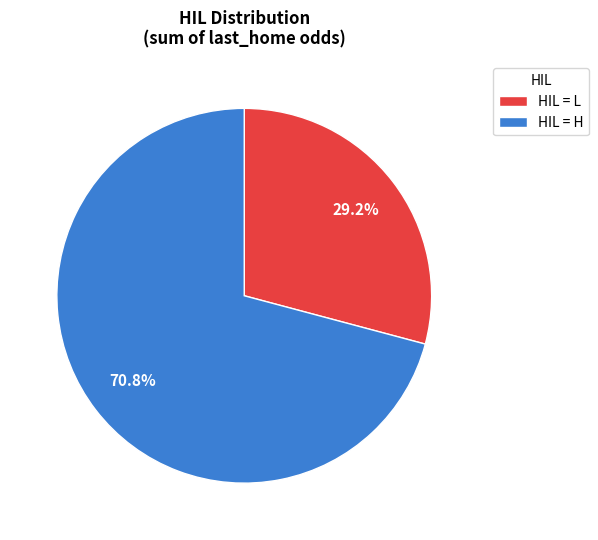

Is there any slice that represents more than half of the pie?

Yes